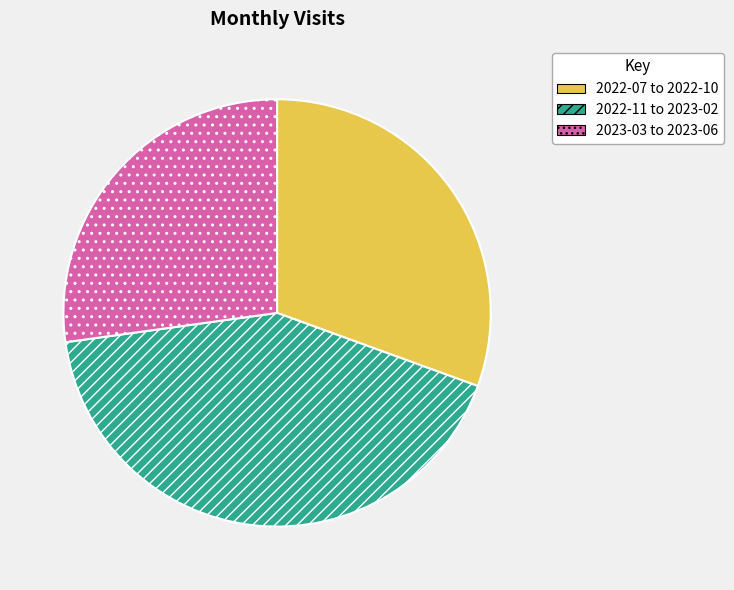

Rank the categories by value from lowest to highest.

2023-03 to 2023-06, 2022-07 to 2022-10, 2022-11 to 2023-02